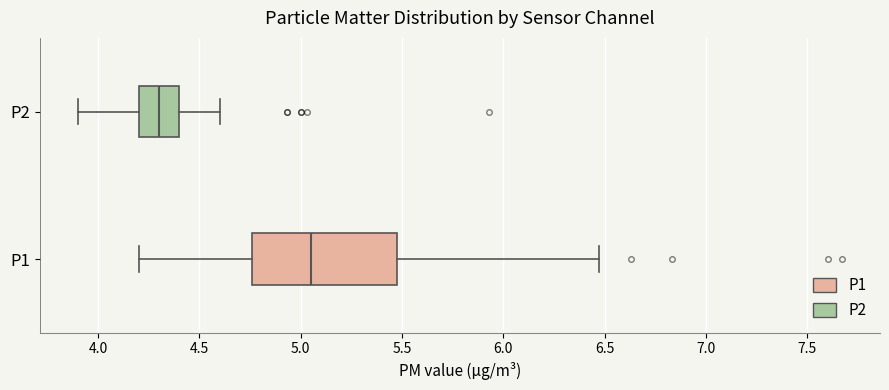

Reading bottom to top, read every box against the x-axis: the position of its median line, the range the box covers, and the ends of its whiskers. The values are not printed on the chart, so give them approximately, as read against the axis.

P1: median 5.05, box 4.75 to 5.50, whiskers 4.20 to 6.45
P2: median 4.30, box 4.20 to 4.40, whiskers 3.90 to 4.60